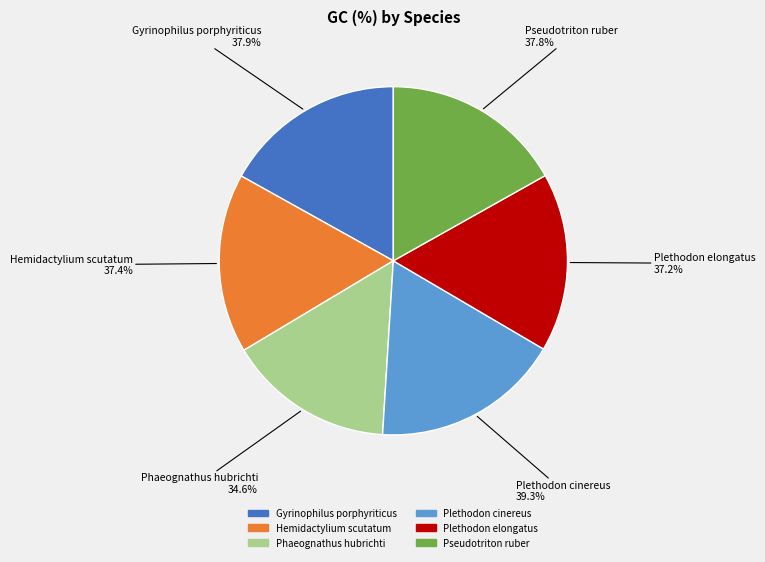

What is the change in value from Hemidactylium scutatum to Plethodon cinereus?

+1.9